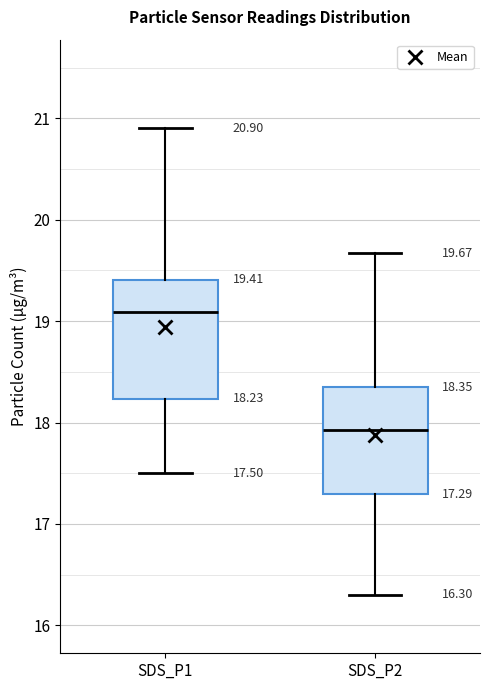

Which box has the lowest median line?

SDS_P2